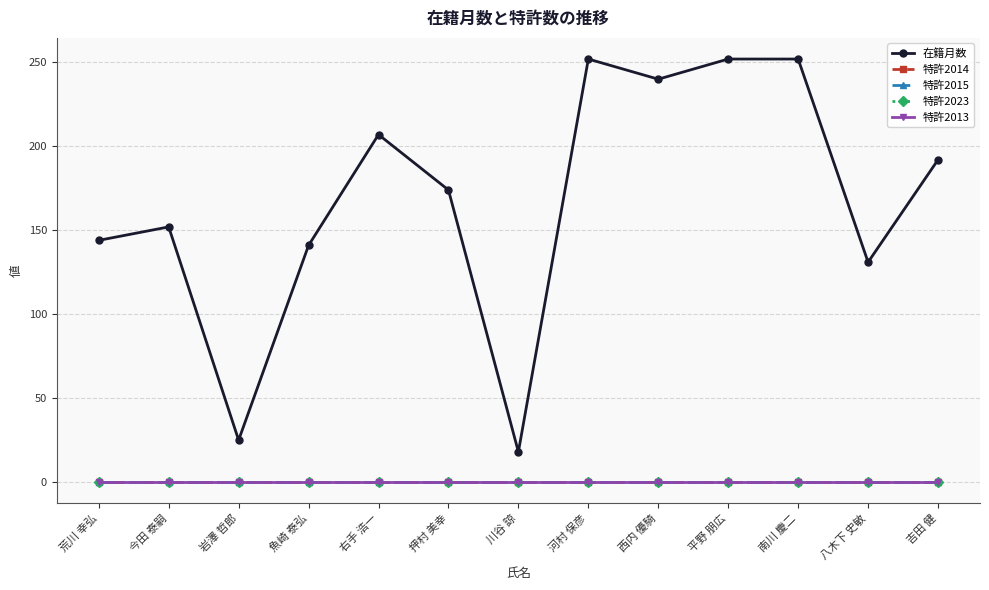

Is this an area chart (filled region under the line)?

No